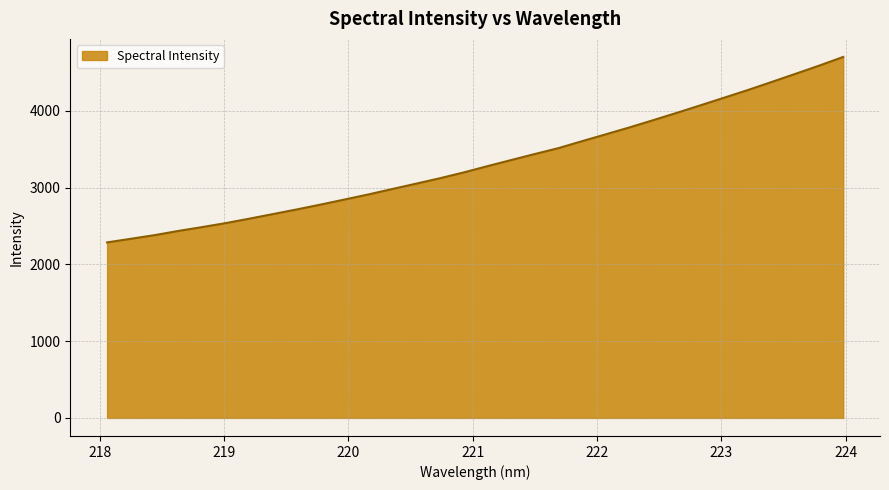

What is the difference between the maximum and minimum values?

2415.8